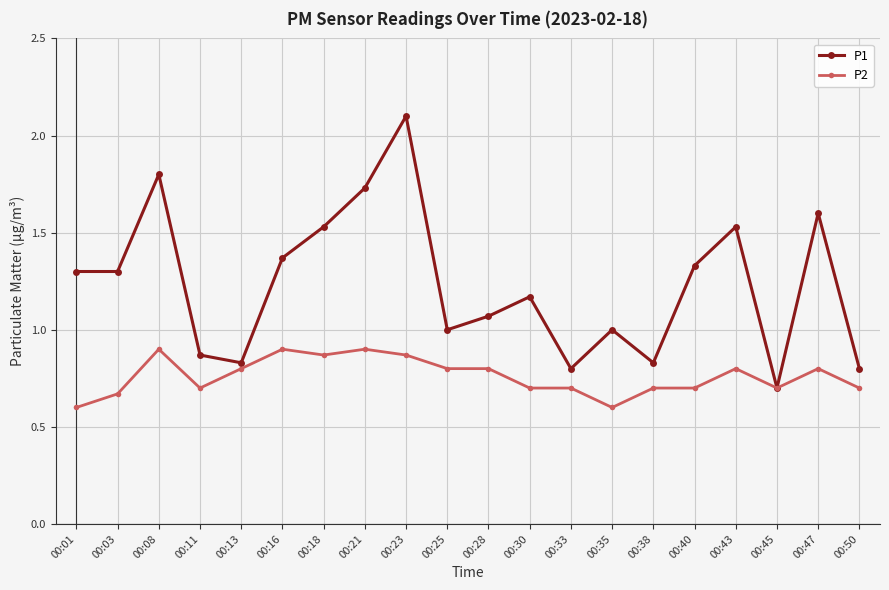

What is the maximum value for P1?

2.1